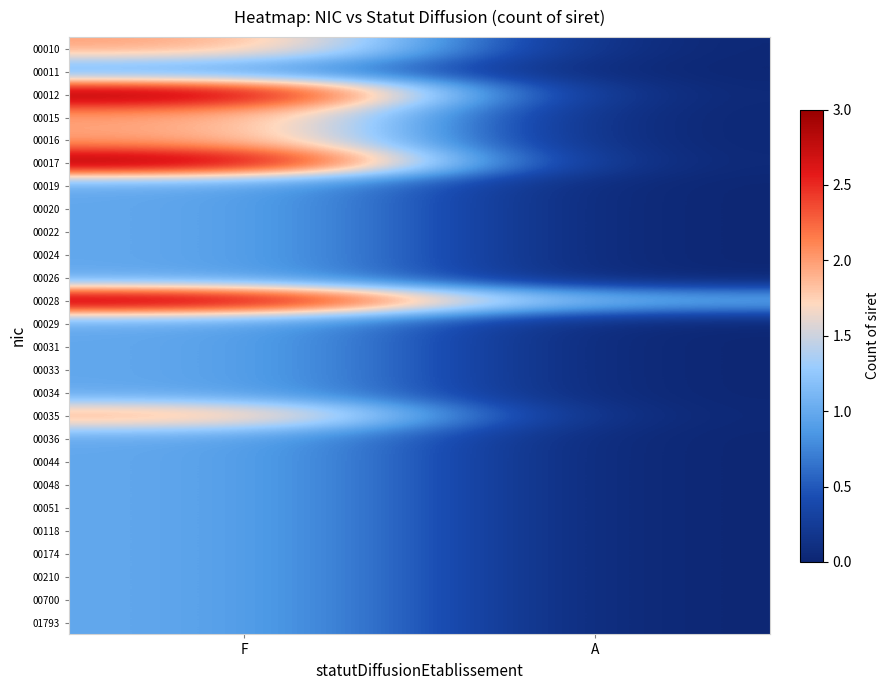

What is the total value across all series at A?

1